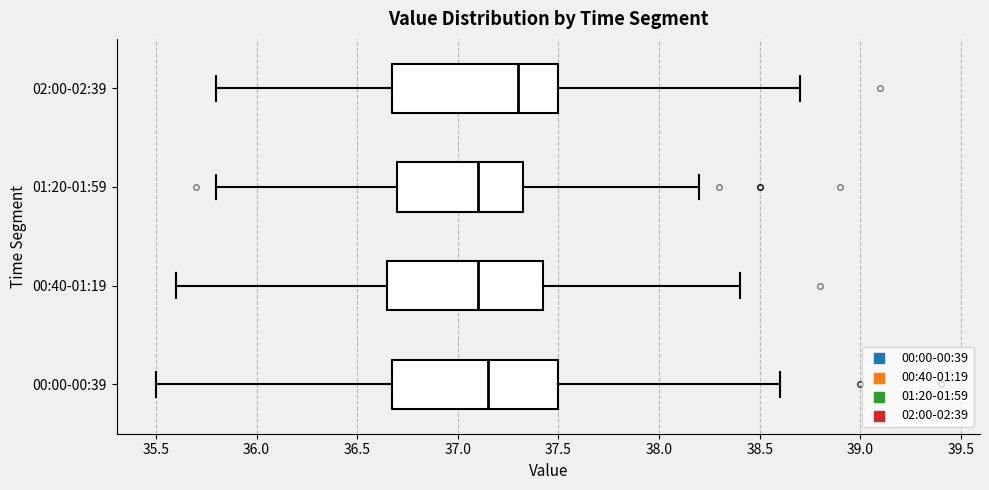

Reading bottom to top, transcribe this box plot: for each box, give where its median line is, the range the box spans, and where its two whiskers end, as read against the x-axis. The values are not printed on the chart, so give them approximately, as read against the axis.

00:00-00:39: median 37.15, box 36.70 to 37.50, whiskers 35.50 to 38.60
00:40-01:19: median 37.10, box 36.65 to 37.45, whiskers 35.60 to 38.40
01:20-01:59: median 37.10, box 36.70 to 37.35, whiskers 35.80 to 38.20
02:00-02:39: median 37.30, box 36.70 to 37.50, whiskers 35.80 to 38.70